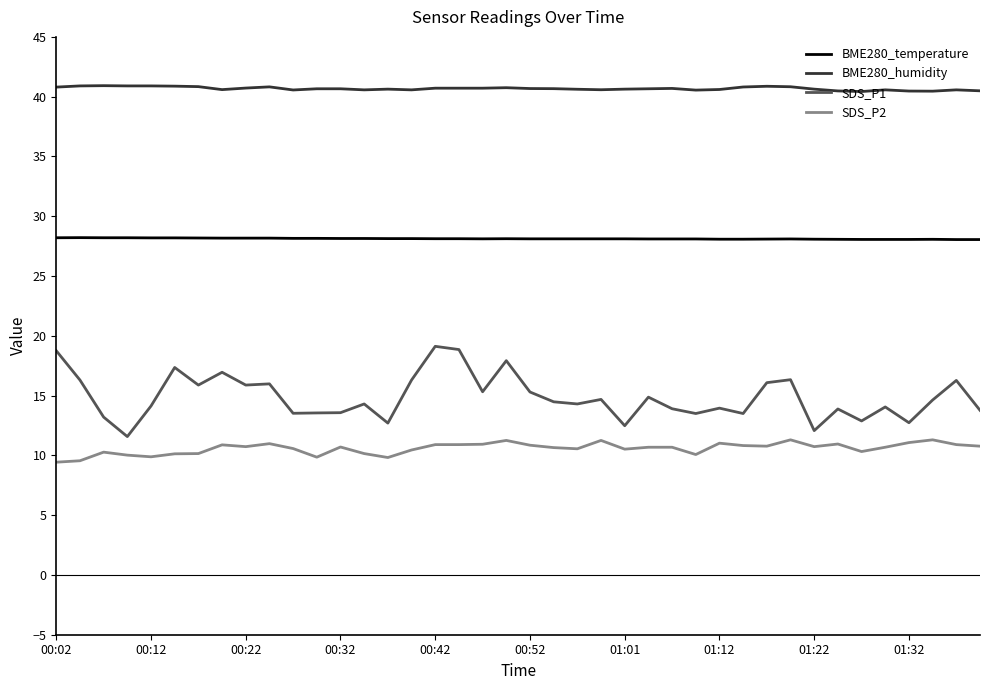

True or false: BME280_temperature and SDS_P2 intersect in this chart.

False